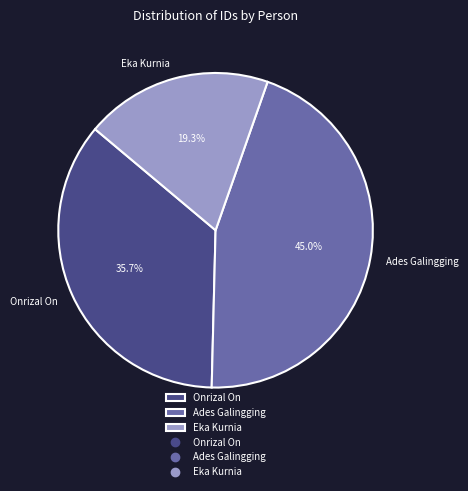

Do Onrizal On and Eka Kurnia together represent more than half of the pie?

Yes